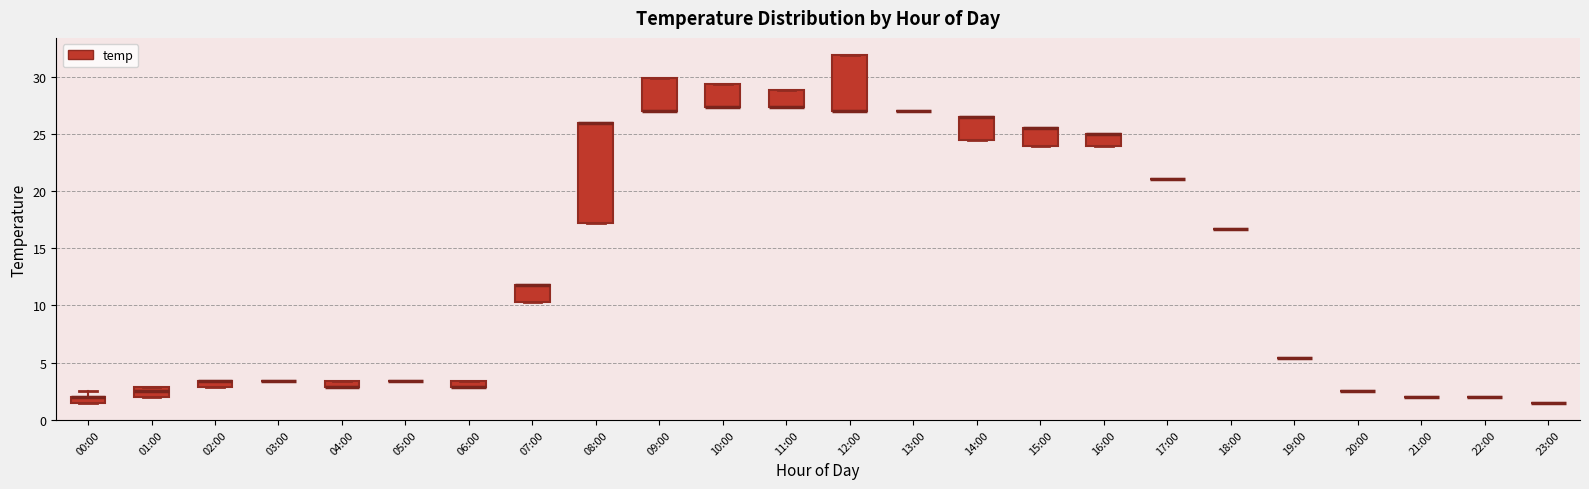

Comparing the boxes themselves (not the whiskers), which one is the tallest?

08:00